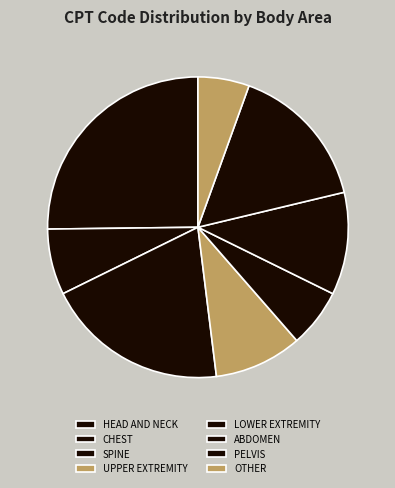

What percentage is the PELVIS slice, to the nearest percent?

16%